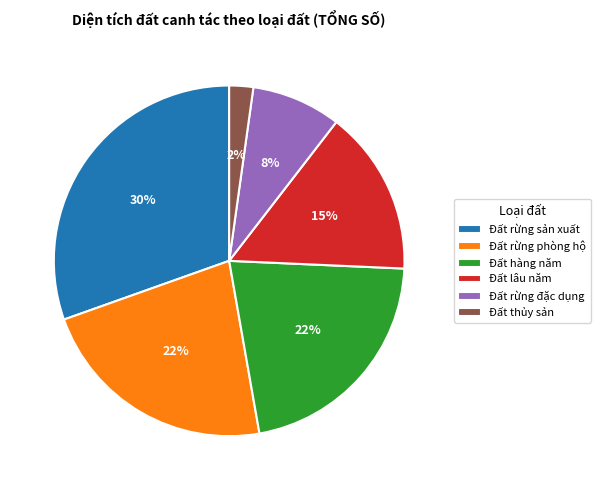

Is it true that Đất rừng sản xuất is 30% of the pie?

True